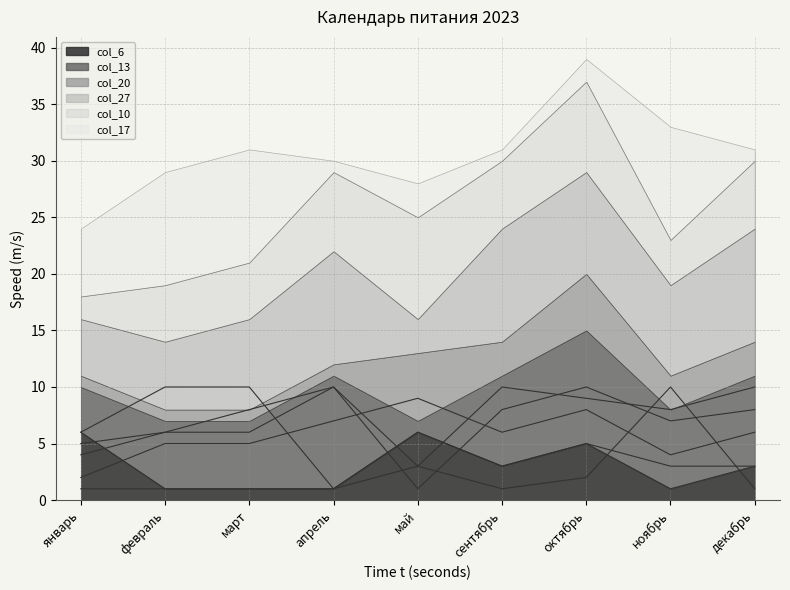

Which series changed the most between апрель and май?

col_13